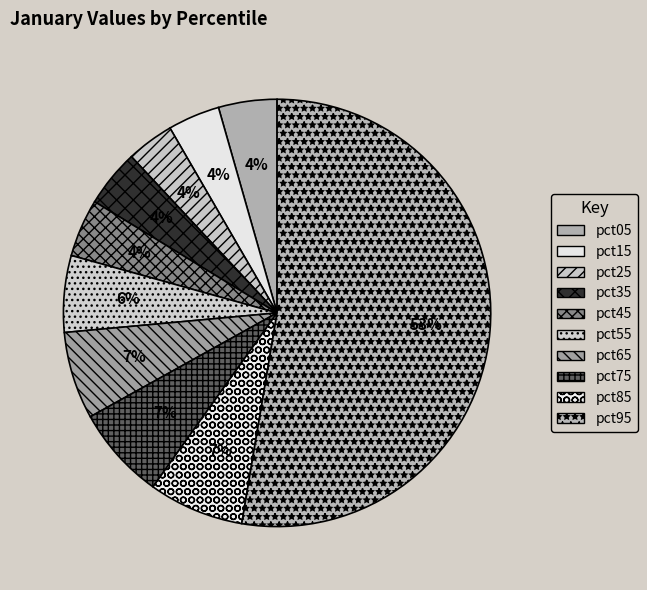

What percentage is NOT represented by pct65?

93.4%